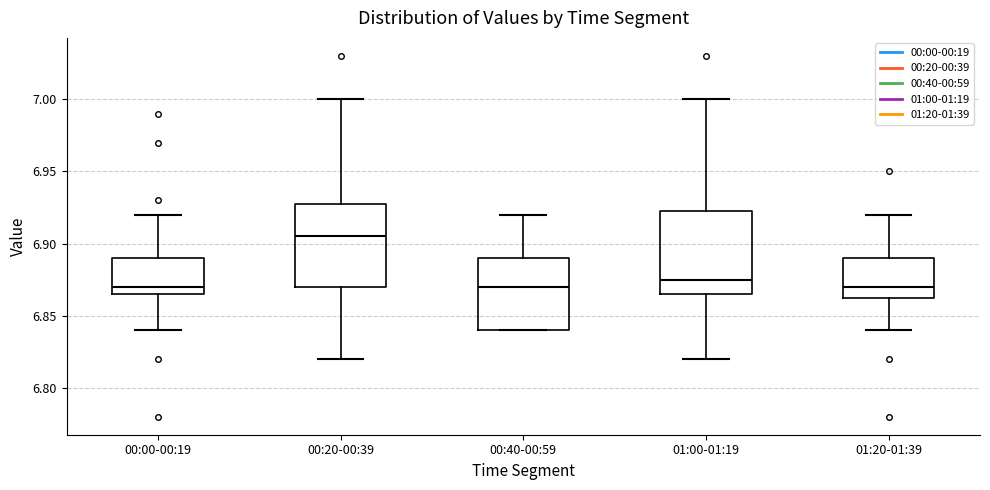

Which box's median line is the highest?

00:20-00:39